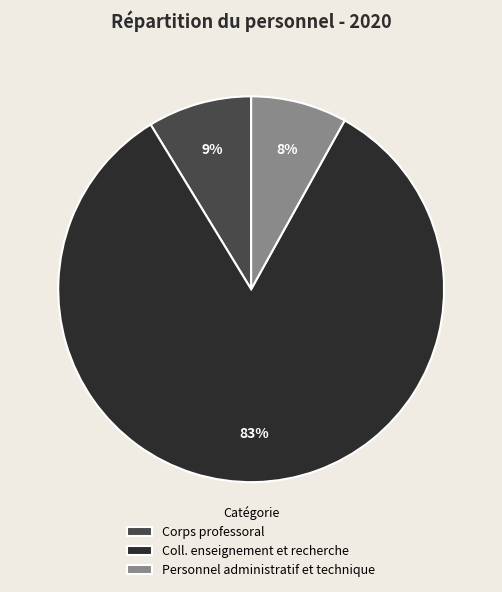

True or false: Corps professoral accounts for 9% of the total.

True